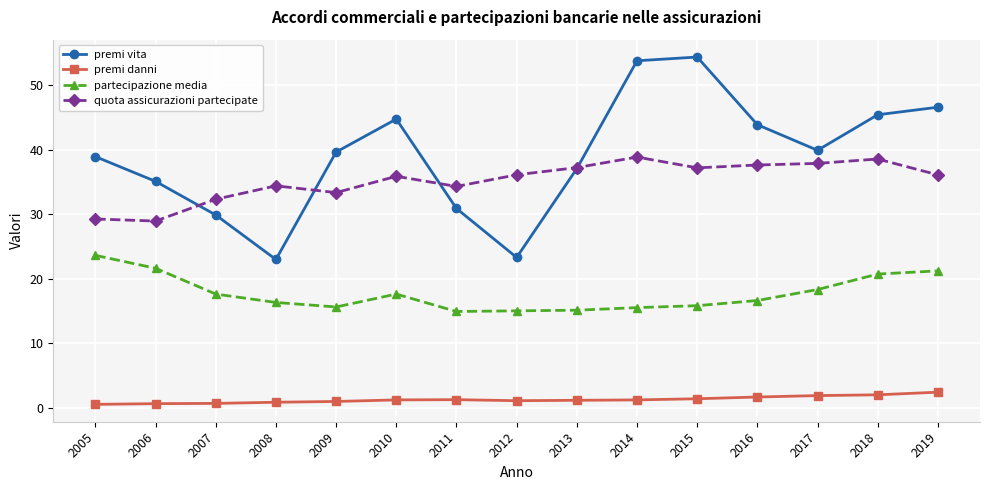

Which series changed the most between 2006 and 2015?

premi vita